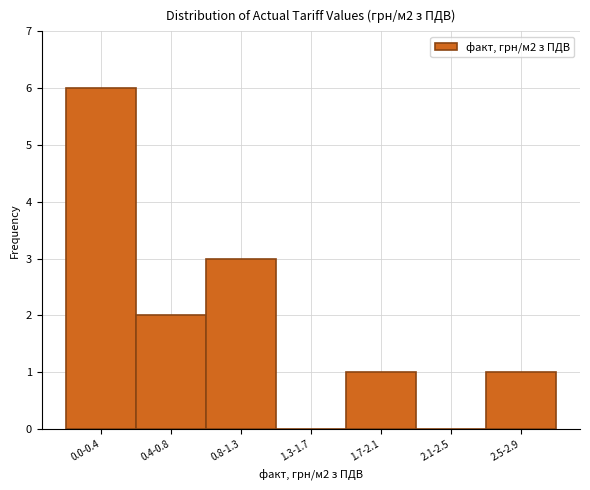

Reading right to left, extract all data points from this chart.

2.5-2.9=1	2.1-2.5=0	1.7-2.1=1	1.3-1.7=0	0.8-1.3=3	0.4-0.8=2	0.0-0.4=6